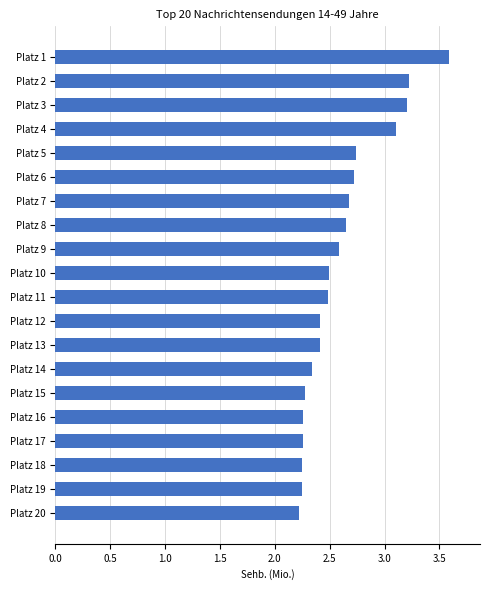

Does the chart contain stacked bars?

No